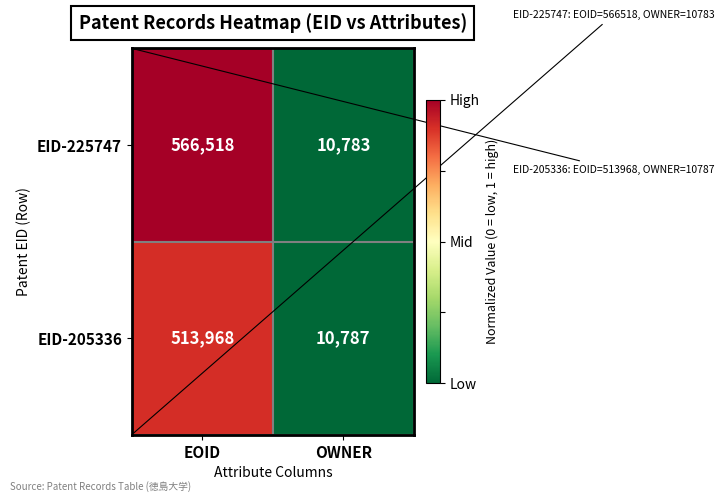

What is the difference between the EID-205336 values at EOID and OWNER?

503181